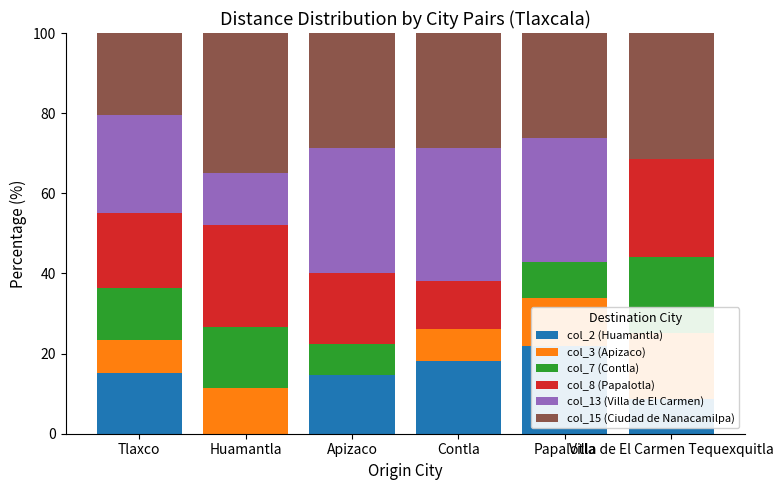

The col_2 (Huamantla) series shows 31.1 at Papalotla. True or false?

False